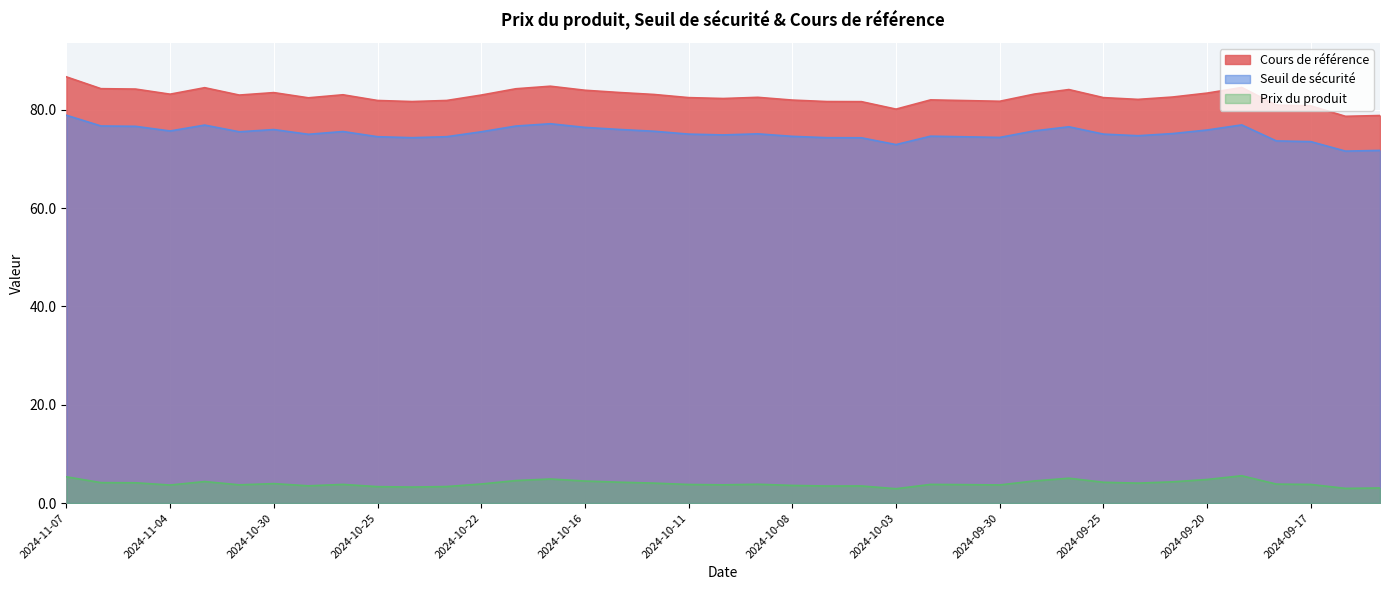

At which category does the chart reach its peak across all series?

2024-11-07